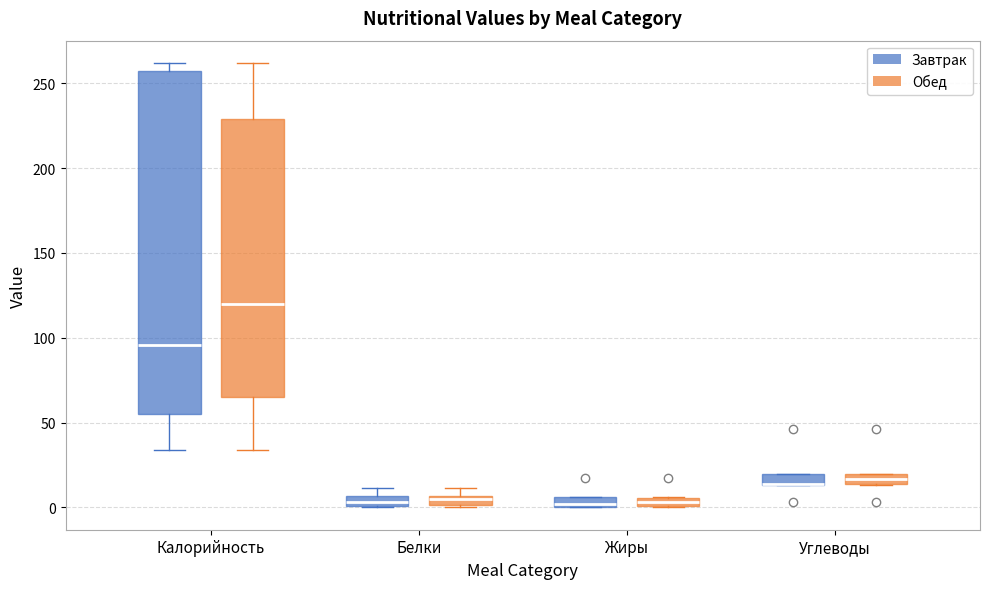

Which box is the tallest, from its lower edge to its upper edge?

Калорийность (Завтрак)